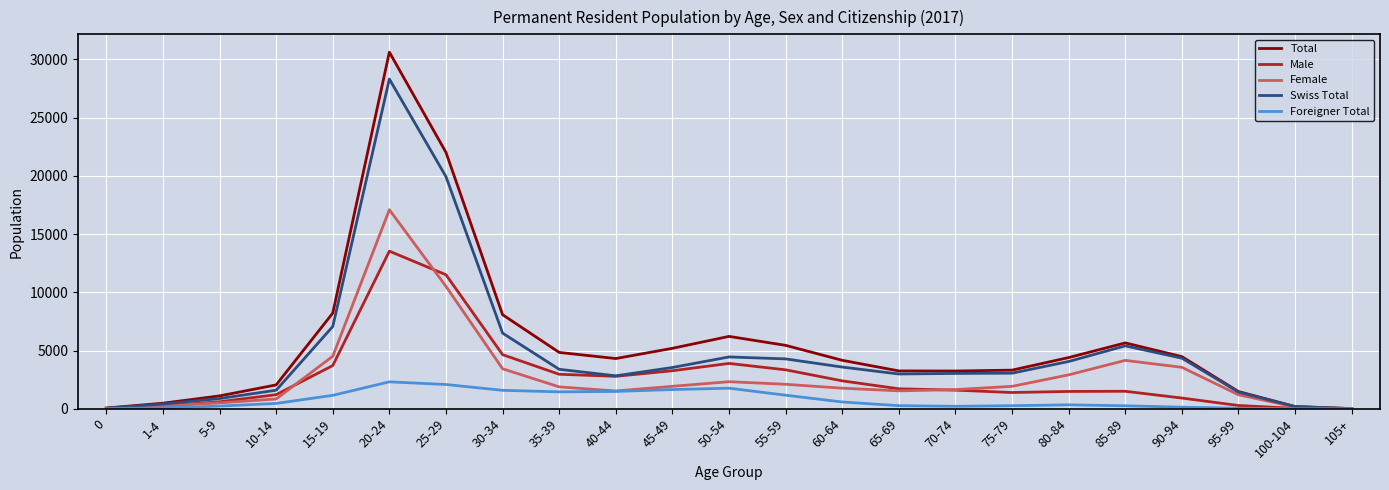

At how many categories does at least one series exceed 16904?

2